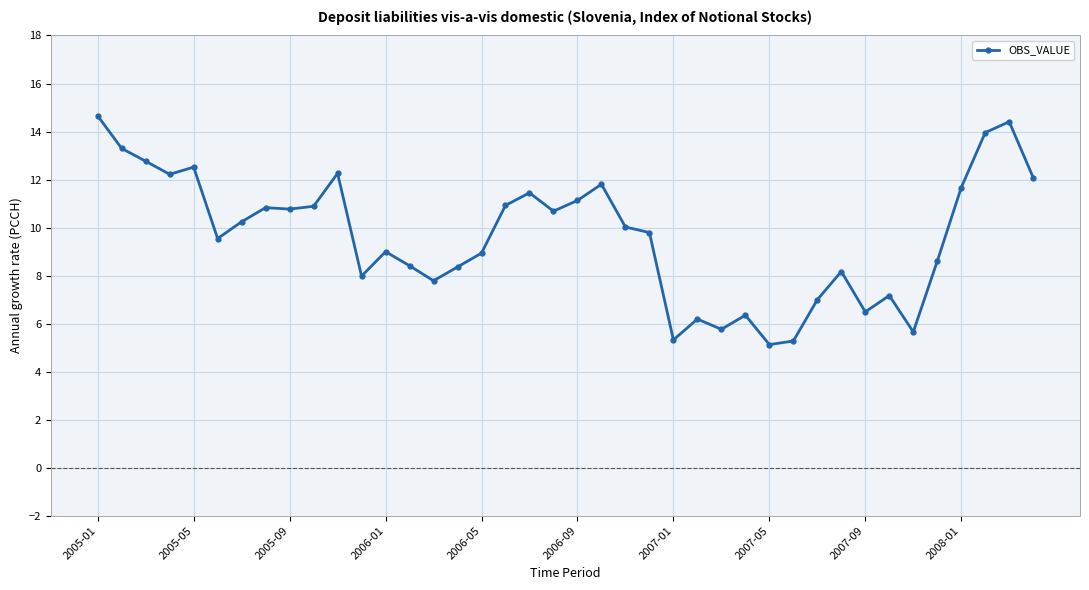

True or false: the data has more than 1 interior local peaks.

True